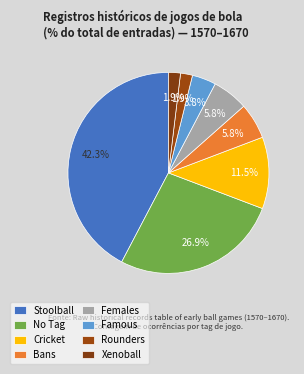

What percentage is the Rounders slice, to the nearest percent?

2%